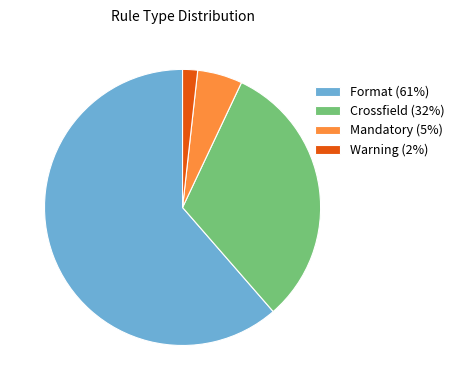

Between Warning and Crossfield, which is larger?

Crossfield